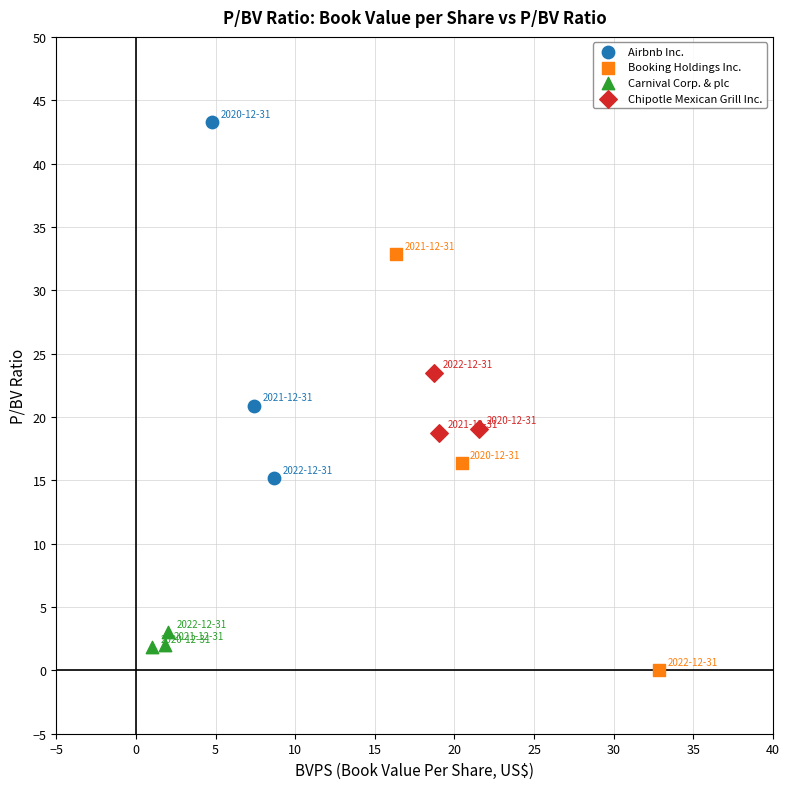

Which series contains the highest Y value?

Airbnb Inc.